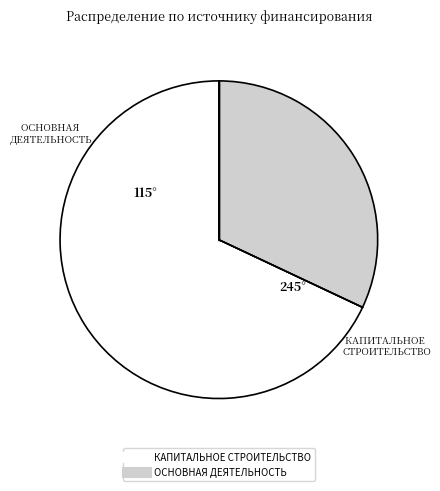

True or false: КАПИТАЛЬНОЕ СТРОИТЕЛЬСТВО accounts for 68% of the total.

True